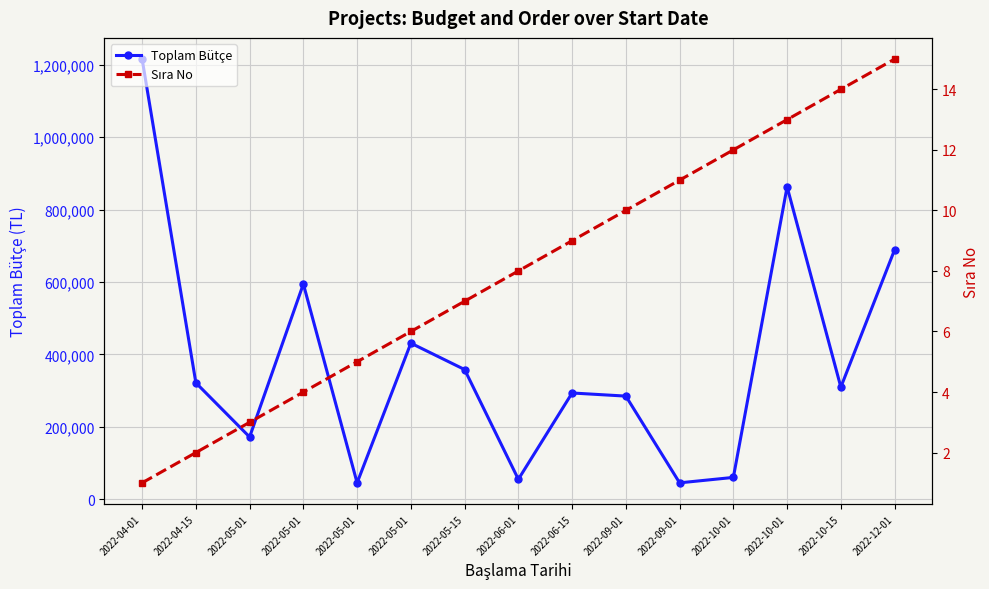

Which series has the largest range (max minus min)?

Toplam Bütçe